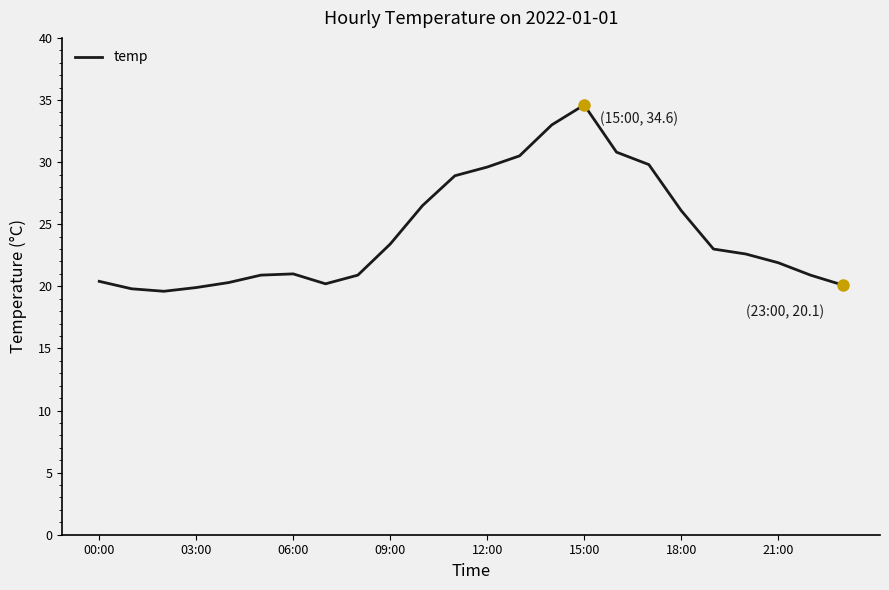

What is the minimum value shown in the chart?

19.6